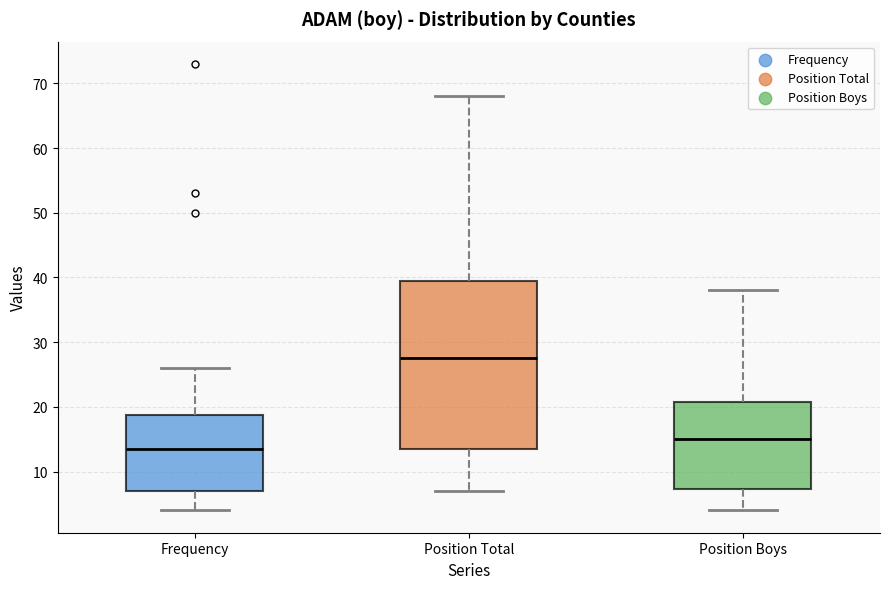

Where does the upper whisker of the box for Position Boys end on the y-axis? The values are not printed on the chart, so give them approximately, as read against the axis.

38